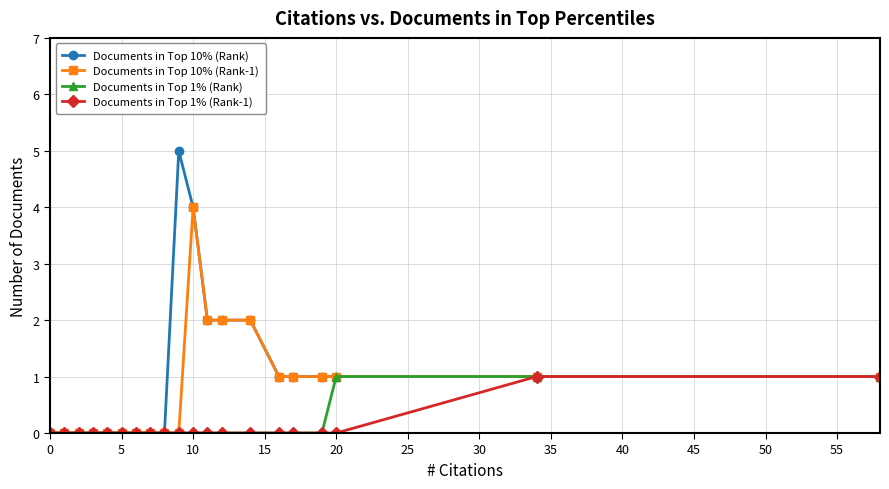

What is the maximum value for Documents in Top 10% (Rank)?

5